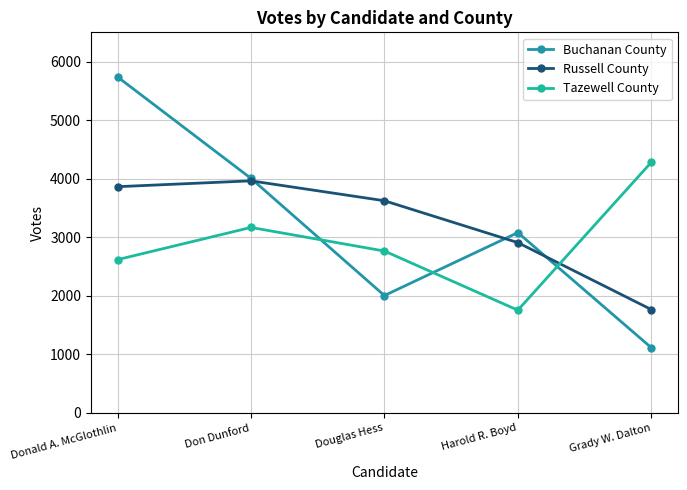

Which series changed the most between Donald A. McGlothlin and Grady W. Dalton?

Buchanan County